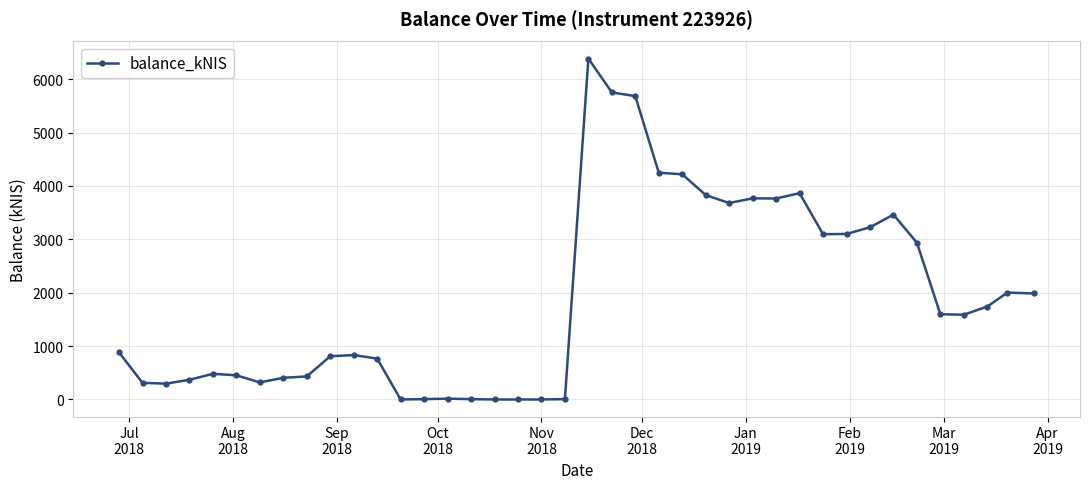

What is the value of the 22nd point from the left?

5752.6